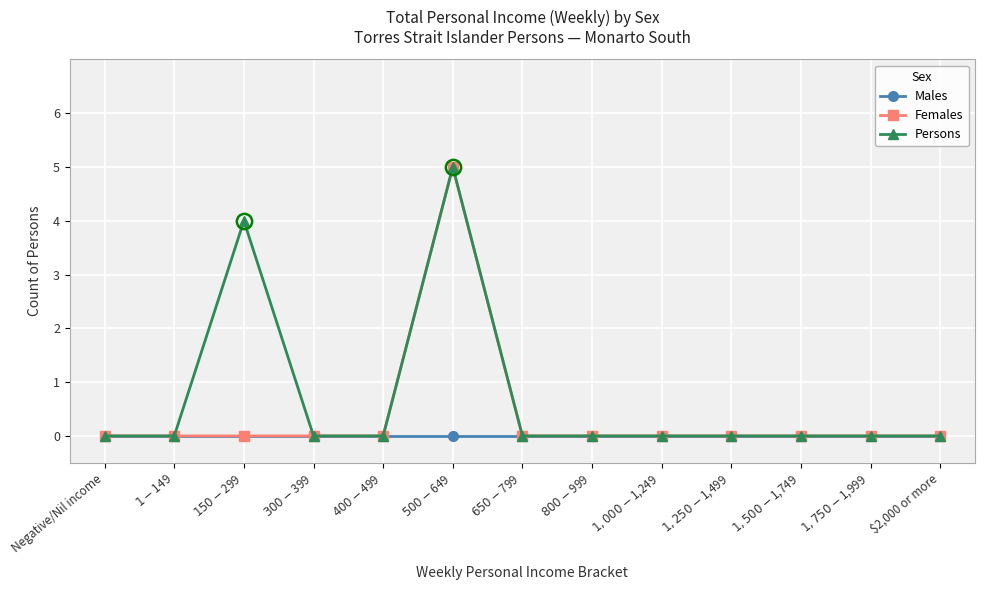

What is the maximum value for Persons?

5